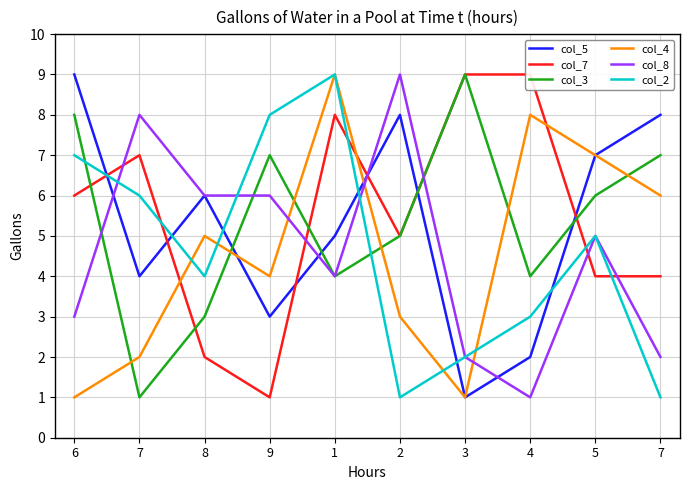

True or false: col_5 has a value of 7 at 1.

False